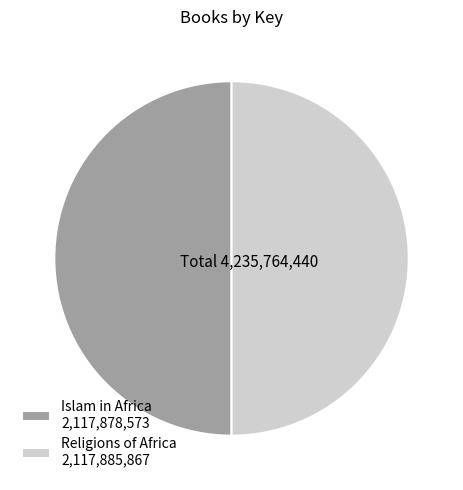

True or false: Islam in Africa accounts for 44% of the total.

False